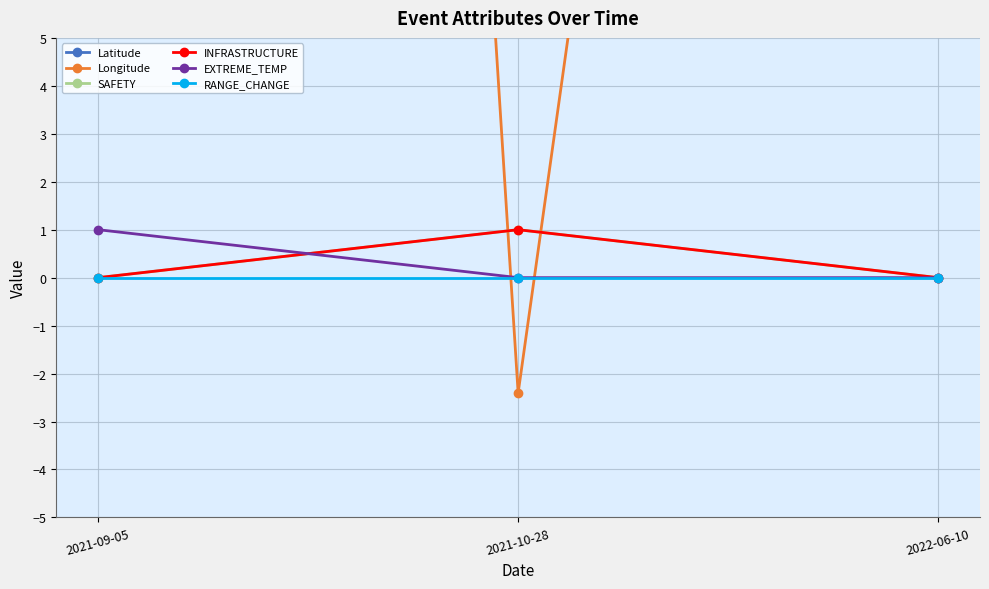

Reading right to left, what are all the values shown in this chart?

Latitude: 45.0	56.0	35.7
Longitude: 60.0	-2.4	135.6
SAFETY: 0.0	1.0	0.0
INFRASTRUCTURE: 0.0	1.0	0.0
EXTREME_TEMP: 0.0	0.0	1.0
RANGE_CHANGE: 0.0	0.0	0.0